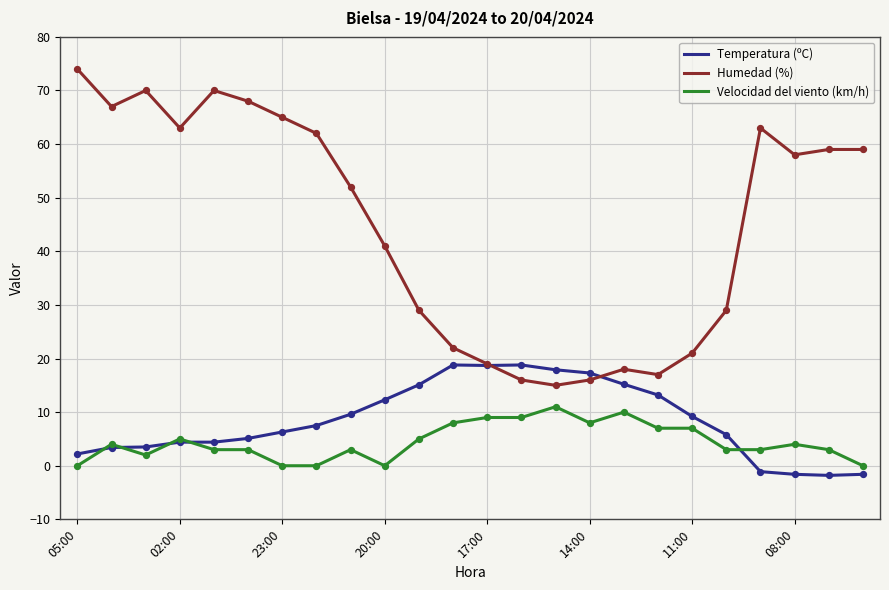

Which series has the widest spread of values?

Humedad (%)